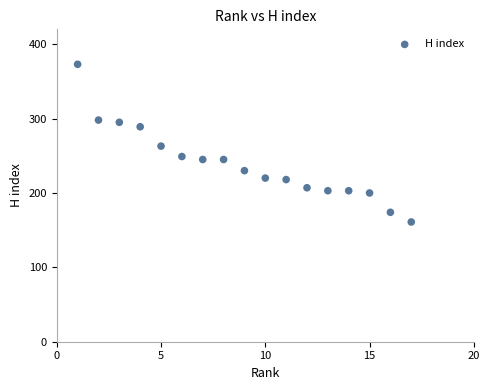

What is the range of Y values (max minus min)?

212